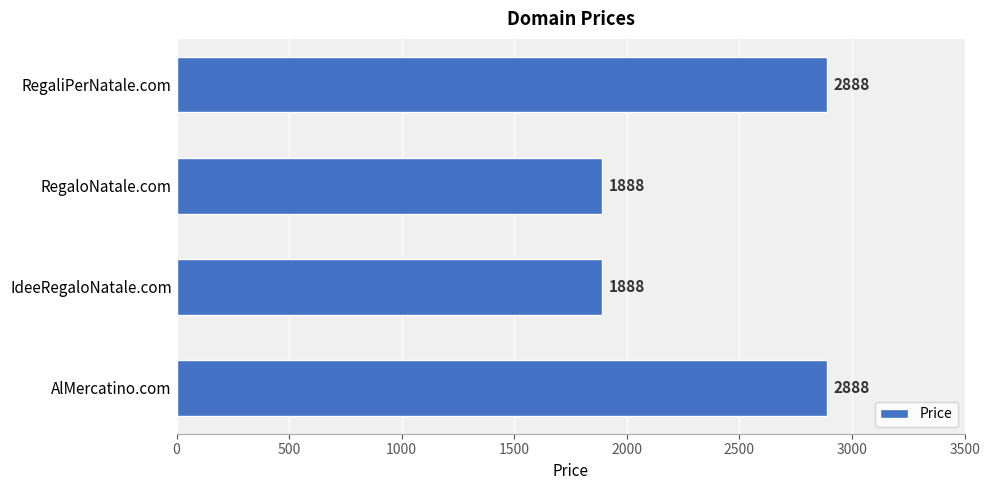

Reading top to bottom, transcribe all the data shown in this chart.

RegaliPerNatale.com=2888	RegaloNatale.com=1888	IdeeRegaloNatale.com=1888	AlMercatino.com=2888